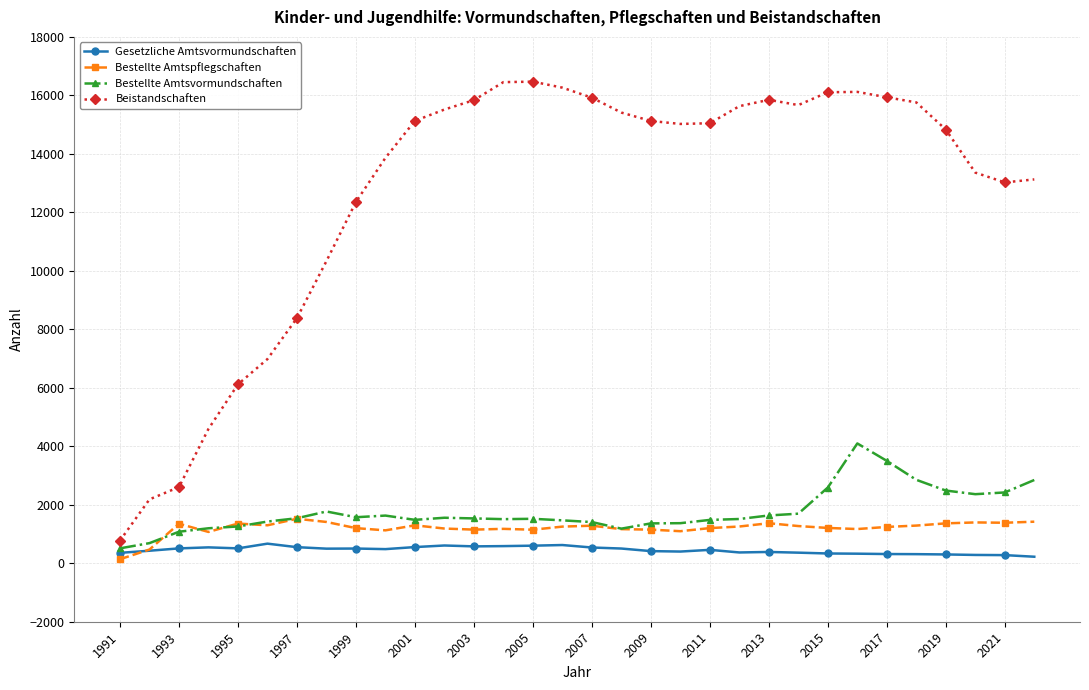

Which series has the largest total across all categories?

Beistandschaften